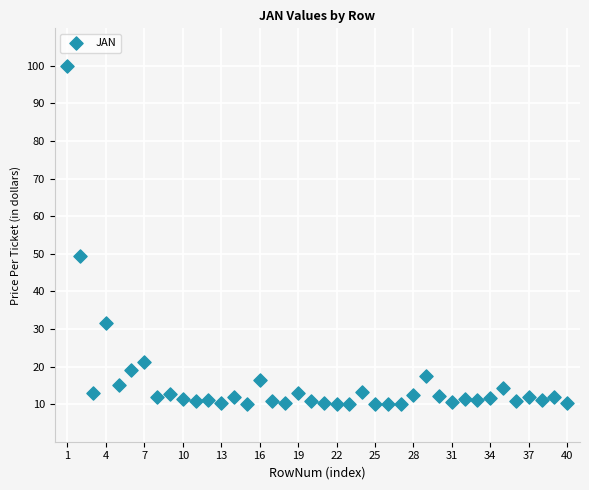

What is the range of Y values (max minus min)?

90.0